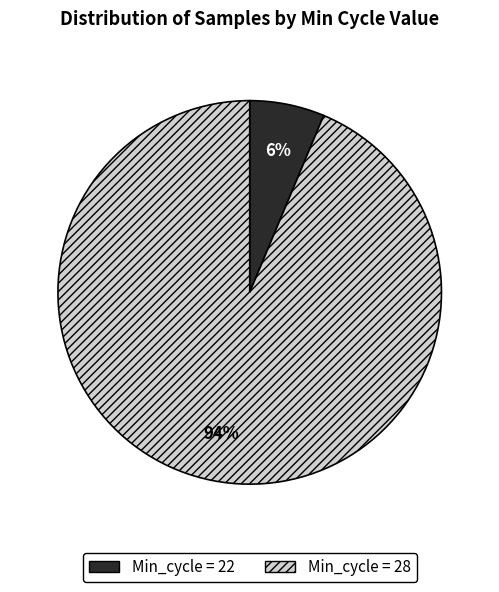

Between Min_cycle = 22 and Min_cycle = 28, which is larger?

Min_cycle = 28